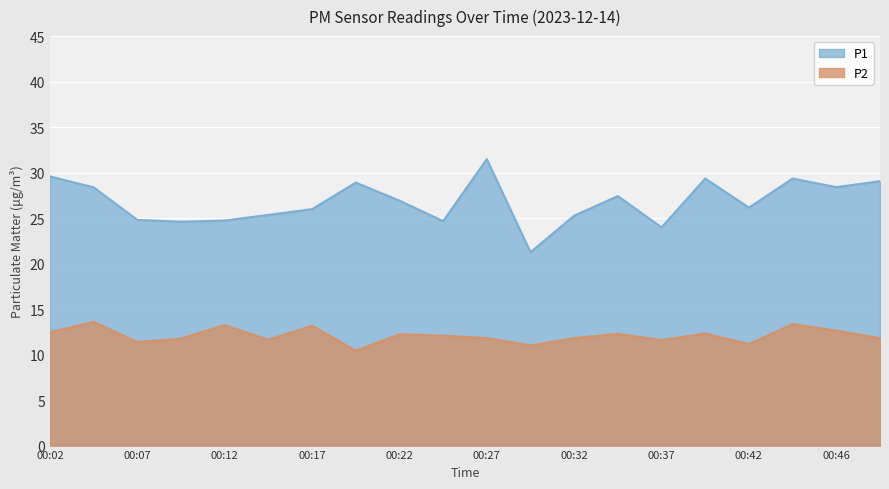

True or false: P2 and P1 cross at least once.

False